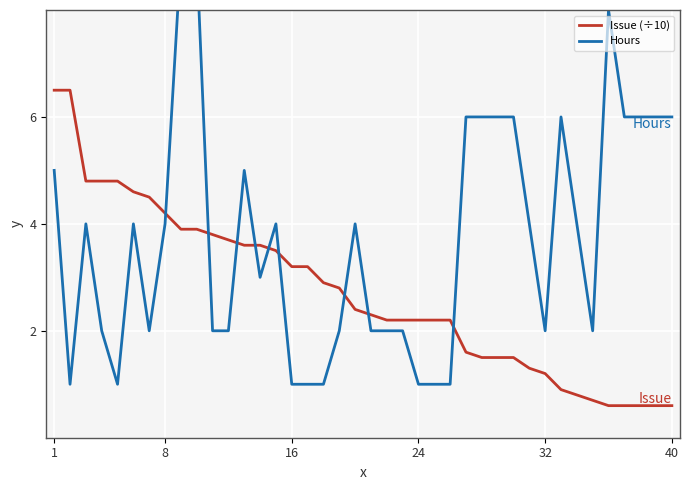

What is the value of the Hours point at the 34th from the left?

4.0